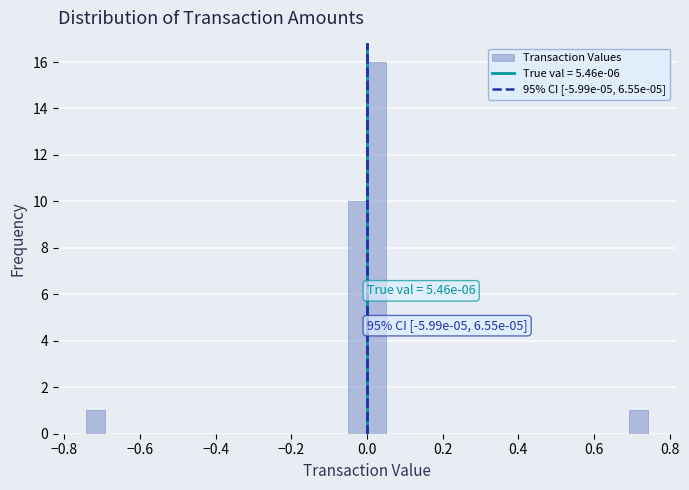

Around what value on the x-axis is the tallest bar? Give the approximate position of its centre, as read against the axis.

0.02